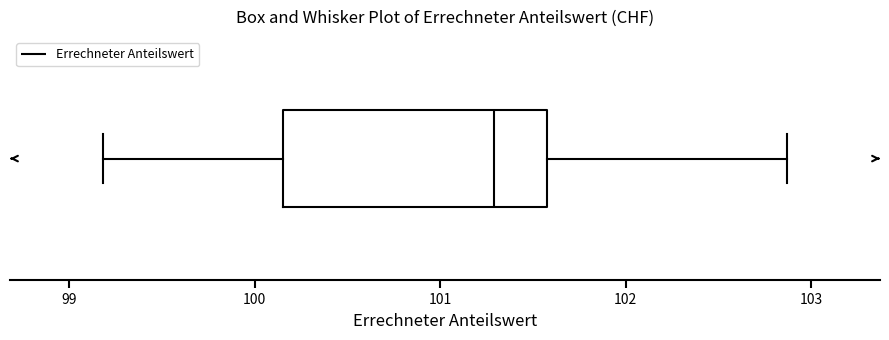

Read this box plot against the x-axis: the position of the median line, the range covered by the box, and the ends of both whiskers. The values are not printed on the chart, so give them approximately, as read against the axis.

median 101.3, box 100.2 to 101.6, whiskers 99.2 to 102.9